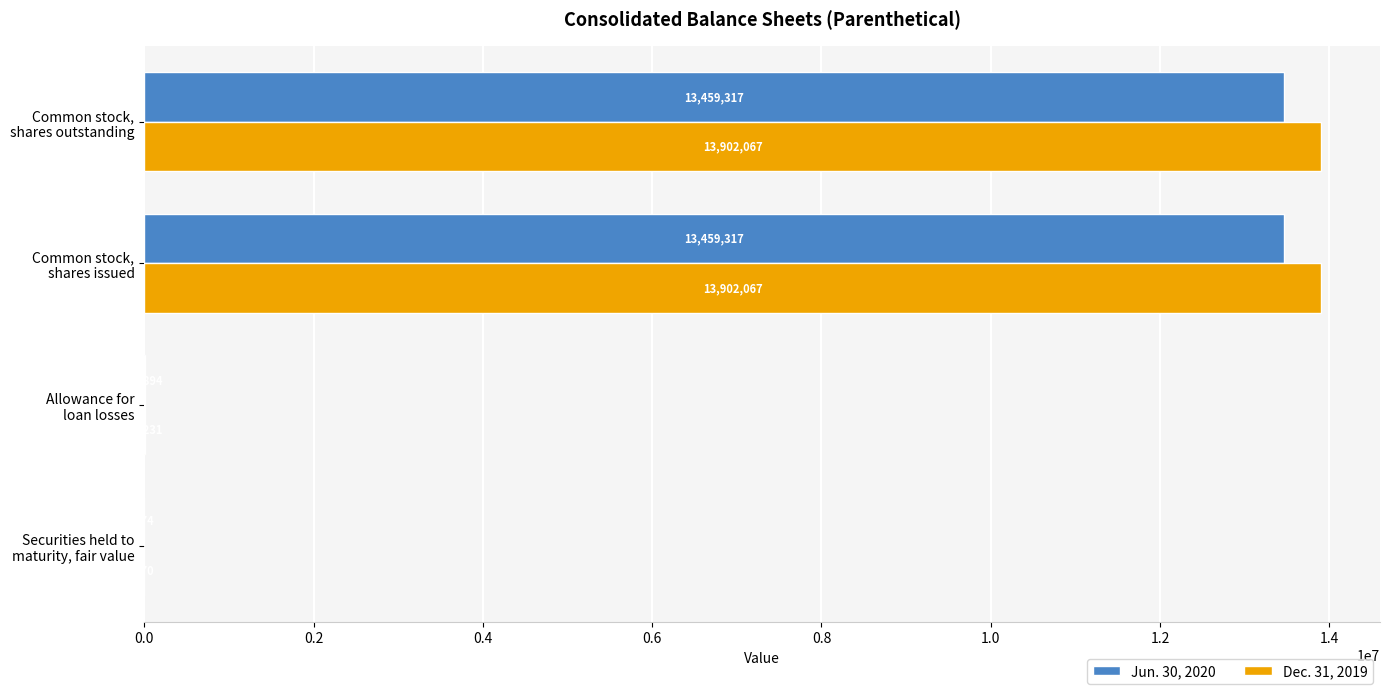

What is the highest value of the Jun. 30, 2020 series?

13459317